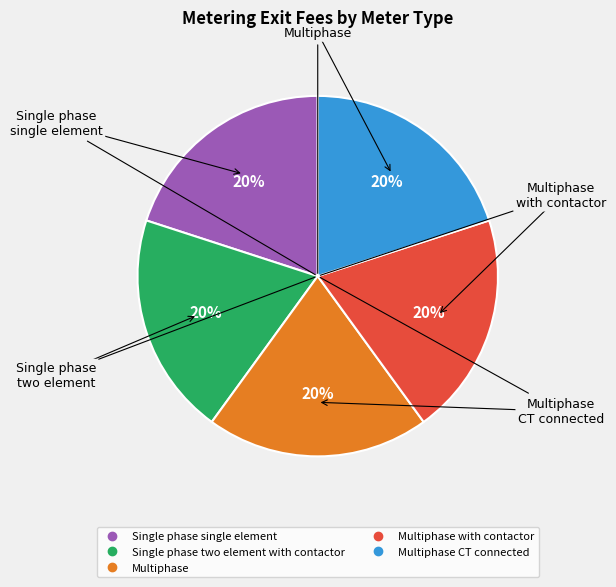

Is there any slice that represents more than half of the pie?

No